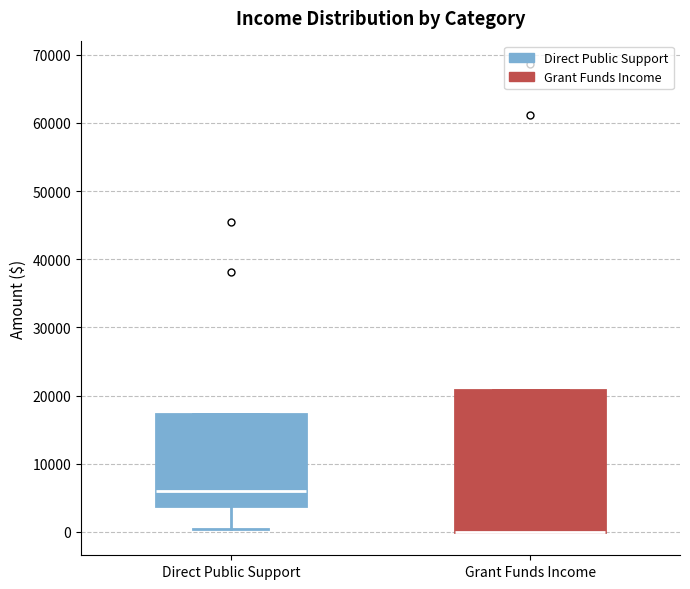

Comparing the boxes themselves (not the whiskers), which one is the tallest?

Grant Funds Income